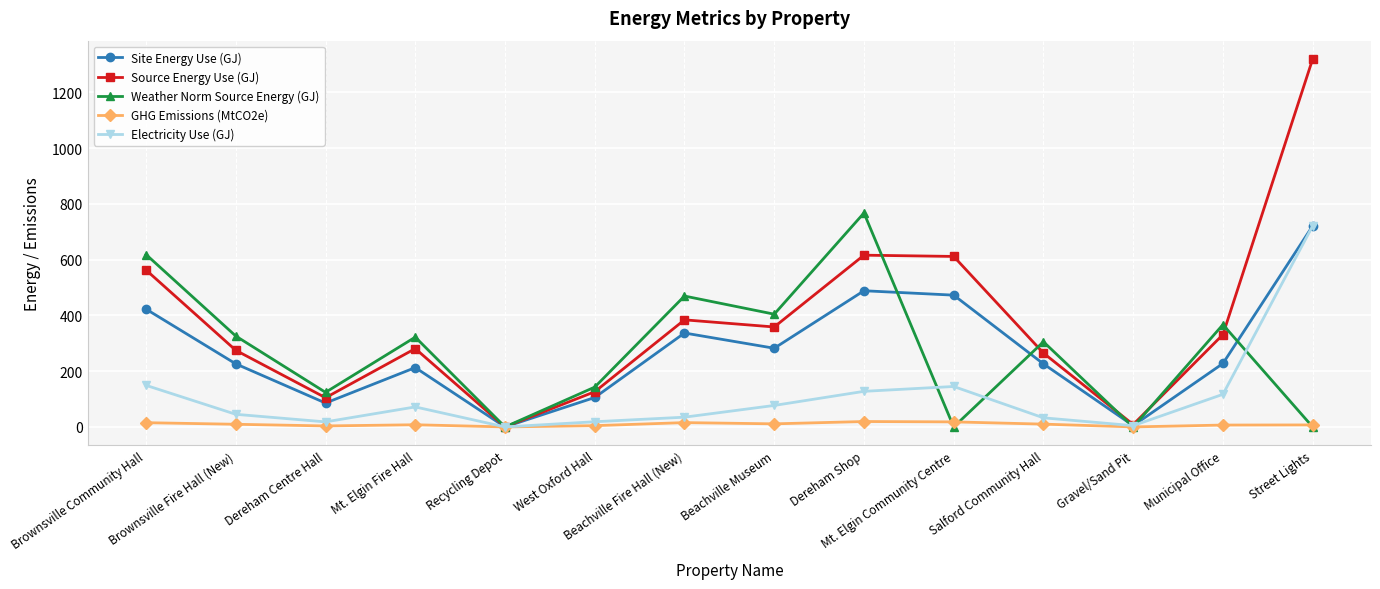

What is the difference between the second highest and minimum values in the Weather Norm Source Energy (GJ) series?

618.5